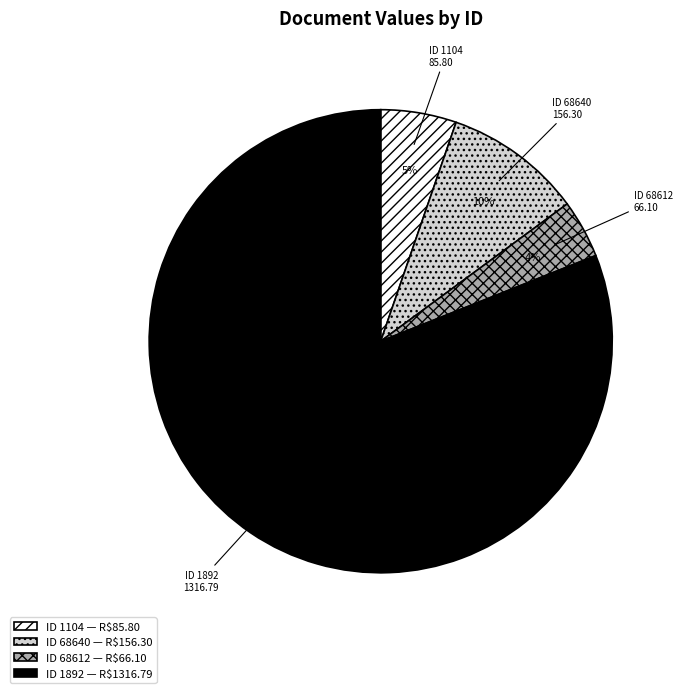

How many segments does this pie chart have?

4